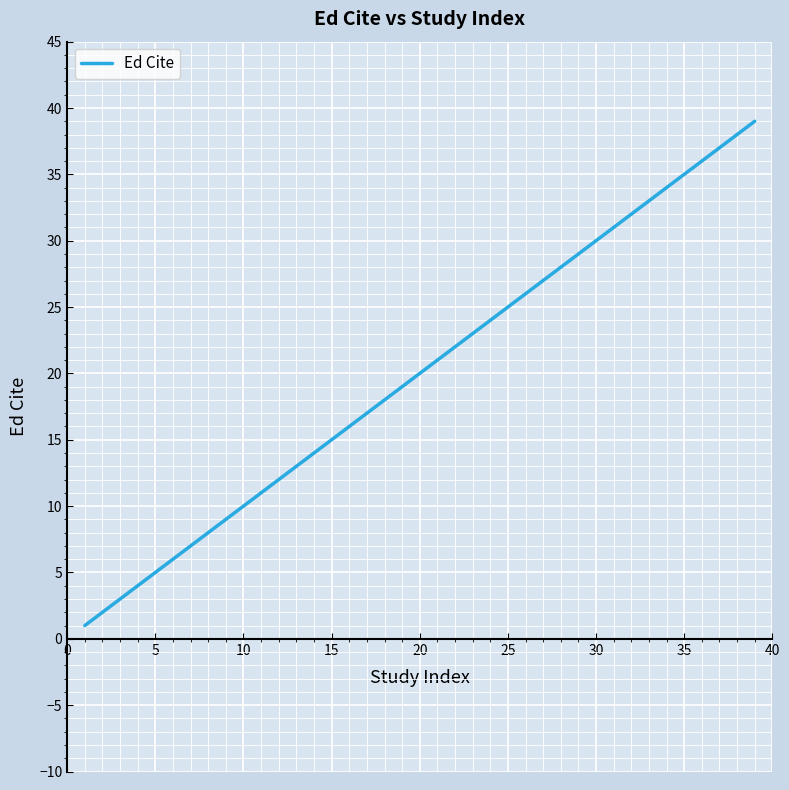

True or false: the data has more than 1 interior local peaks.

False